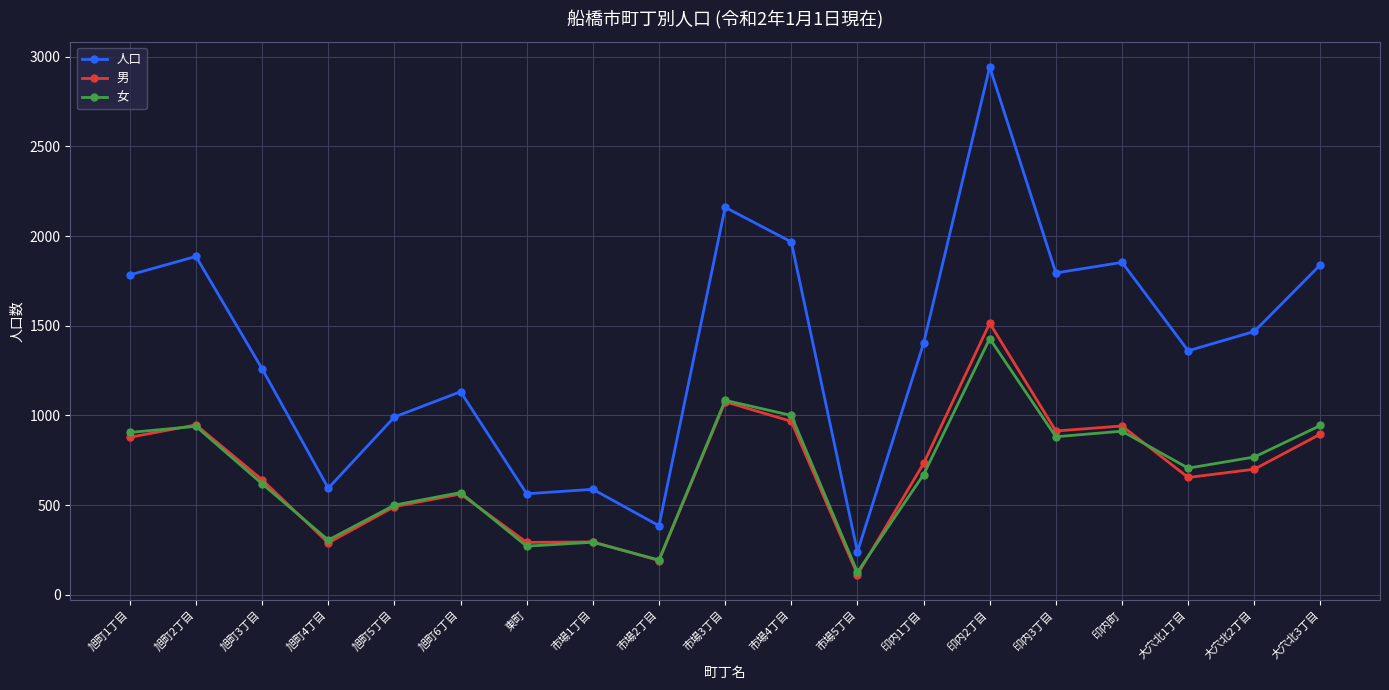

In 人口, how many points are lower than both neighbors (excluding endpoints)?

6